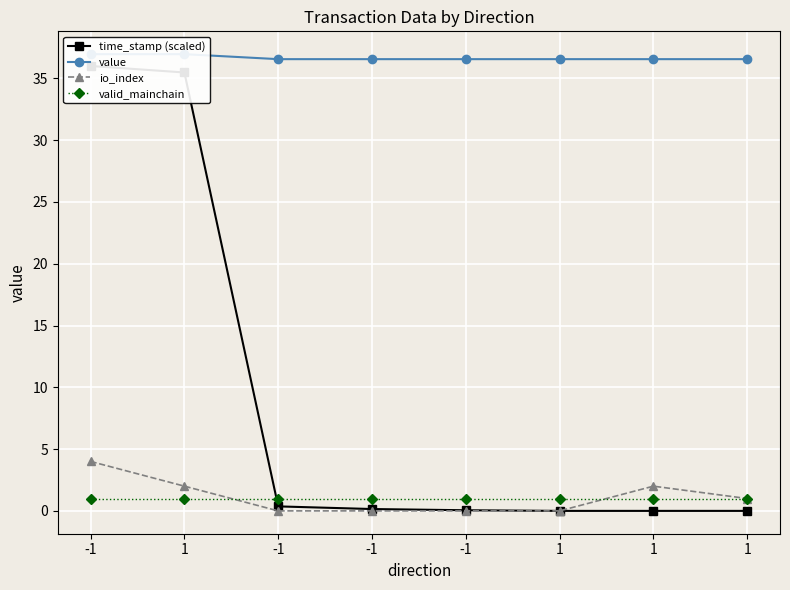

List the series in order of their peak value, highest first.

value, time_stamp (scaled), io_index, valid_mainchain